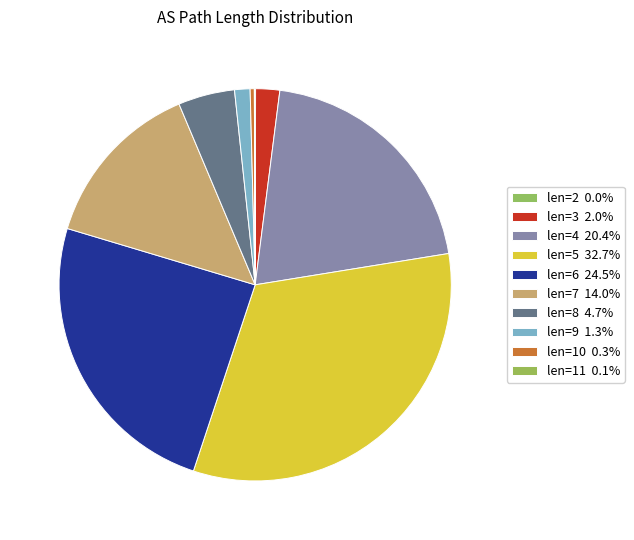

Is there a majority slice in this chart?

No